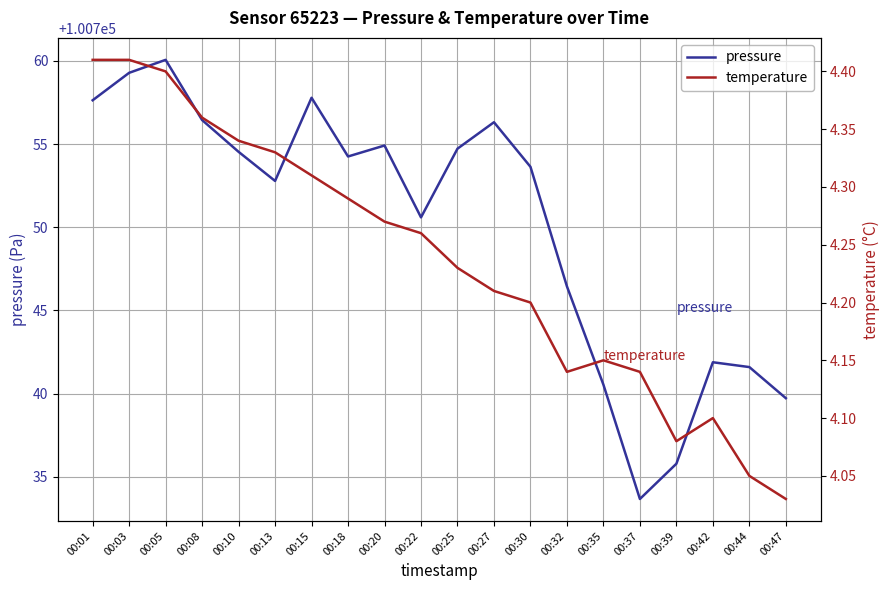

Reading left to right, list all the values displayed in this chart.

pressure: 00:01=100757.6	00:03=100759.3	00:05=100760.1	00:08=100756.4	00:10=100754.5	00:13=100752.8	00:15=100757.8	00:18=100754.2	00:20=100754.9	00:22=100750.6	00:25=100754.7	00:27=100756.3	00:30=100753.6	00:32=100746.4	00:35=100740.5	00:37=100733.7	00:39=100735.8	00:42=100741.9	00:44=100741.6	00:47=100739.7
temperature: 00:01=4.4	00:03=4.4	00:05=4.4	00:08=4.4	00:10=4.3	00:13=4.3	00:15=4.3	00:18=4.3	00:20=4.3	00:22=4.3	00:25=4.2	00:27=4.2	00:30=4.2	00:32=4.1	00:35=4.2	00:37=4.1	00:39=4.1	00:42=4.1	00:44=4.0	00:47=4.0